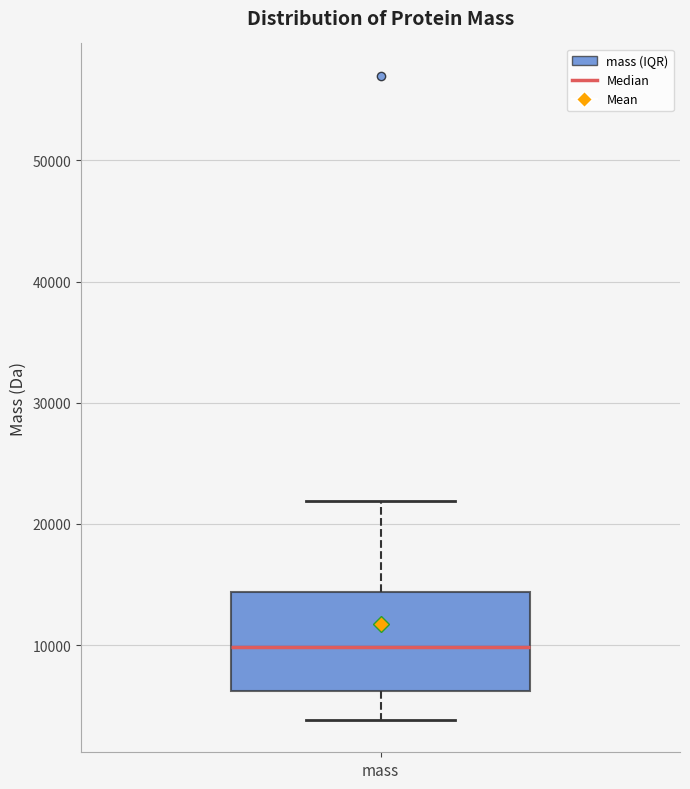

Transcribe this box plot: give where the median line is, the range the box spans, and where the two whiskers end, as read against the y-axis. The values are not printed on the chart, so give them approximately, as read against the axis.

median 10000, box 6000 to 14000, whiskers 4000 to 22000